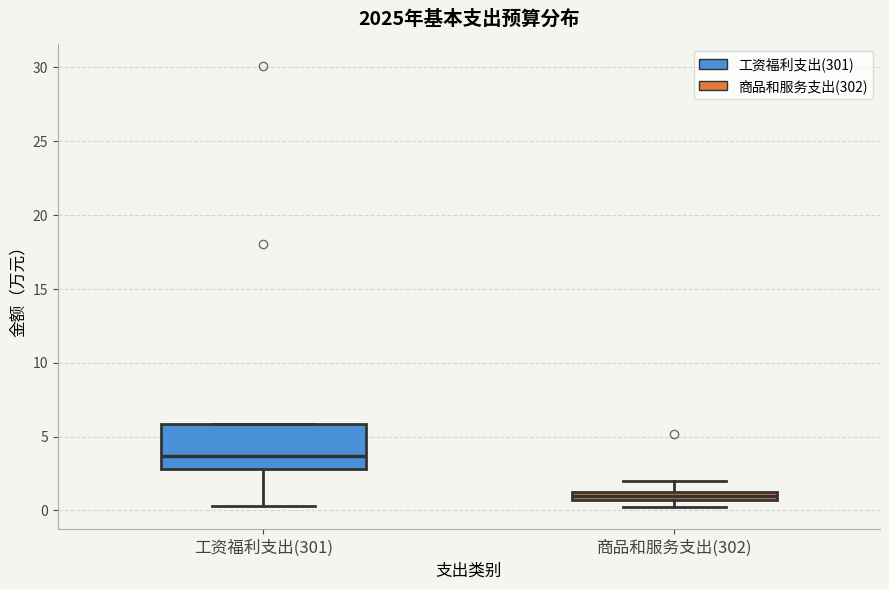

Which box is the tallest, from its lower edge to its upper edge?

工资福利支出(301)